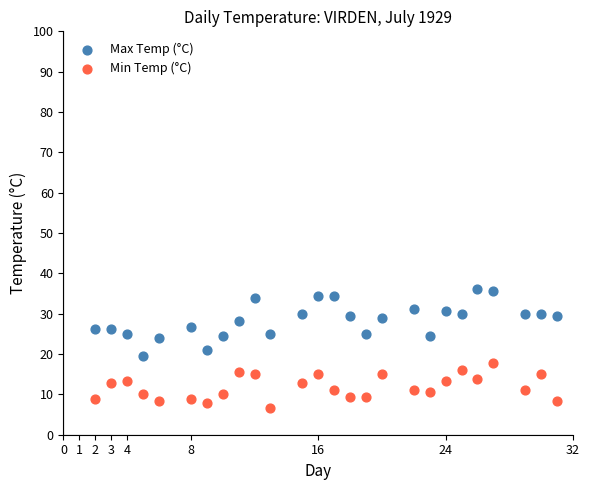

Across all data points, what is the range of X values (max minus min)?

29.0